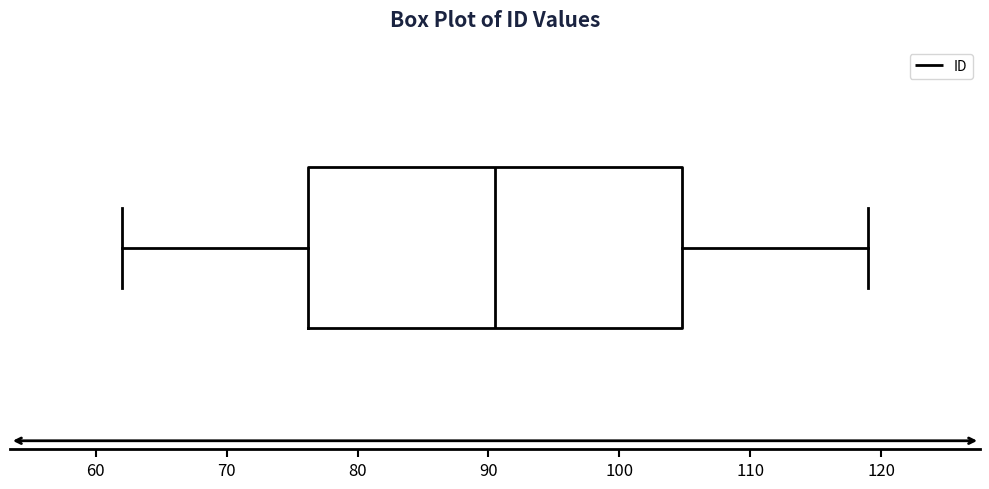

Where is the right edge of the box on the x-axis? The values are not printed on the chart, so give them approximately, as read against the axis.

105